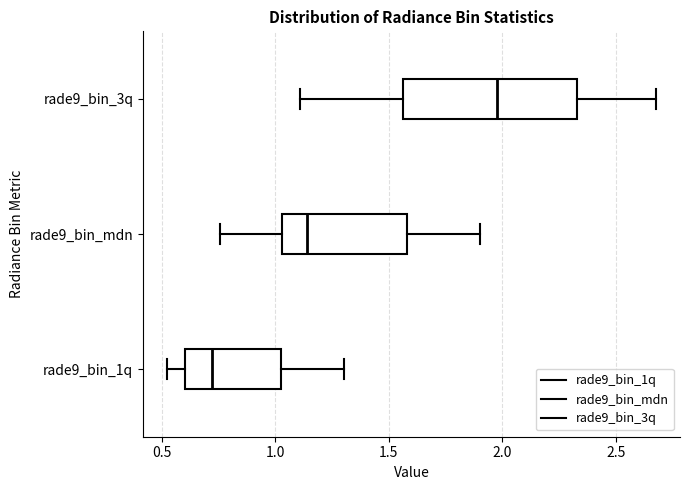

Where does the left whisker of the box for rade9_bin_1q end on the x-axis? The values are not printed on the chart, so give them approximately, as read against the axis.

0.50